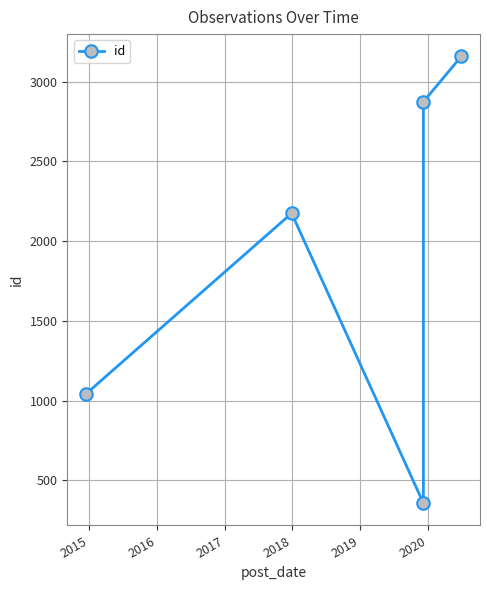

How many points are lower than both their immediate neighbors (excluding endpoints)?

1